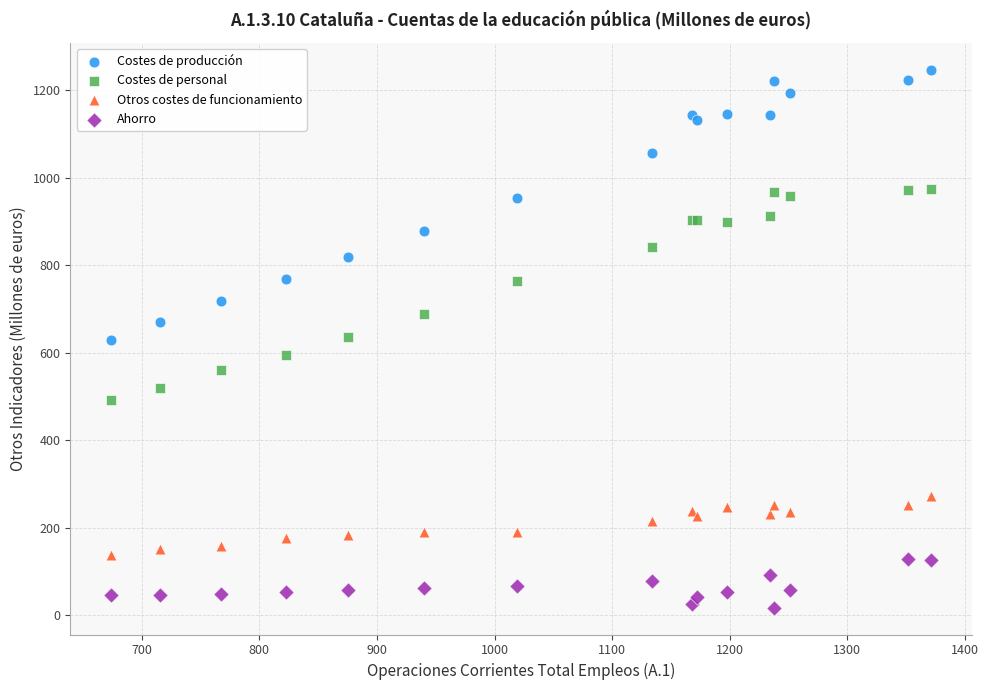

Which series contains the highest Y value?

Costes de producción